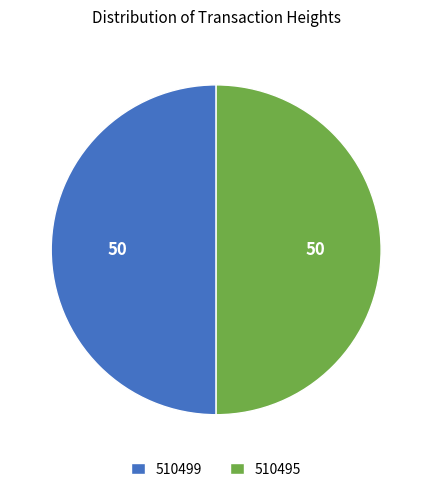

What is the ratio of the value at 510495 to the value at 510499?

1.0